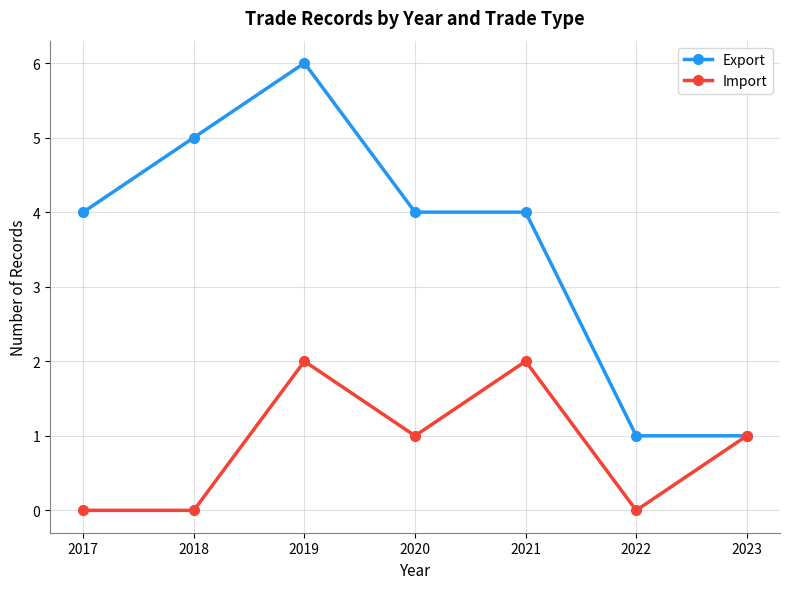

What is the maximum value for Import?

2